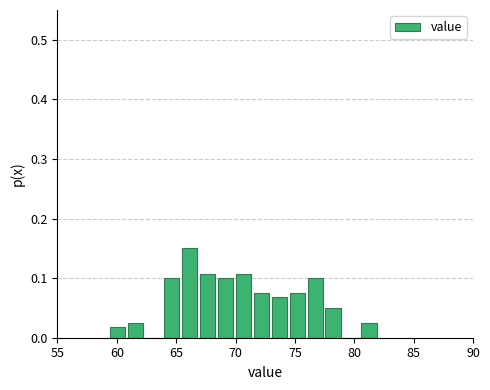

Read against the x-axis, roughly where is the centre of the tallest bar?

66.0